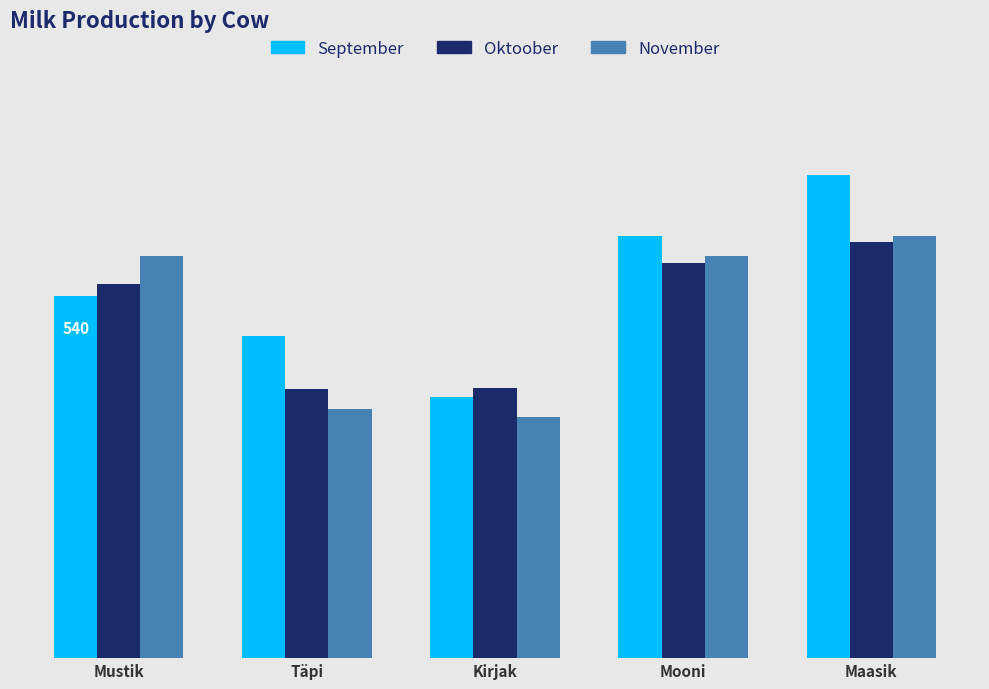

Read the Oktoober value at Maasik.

620